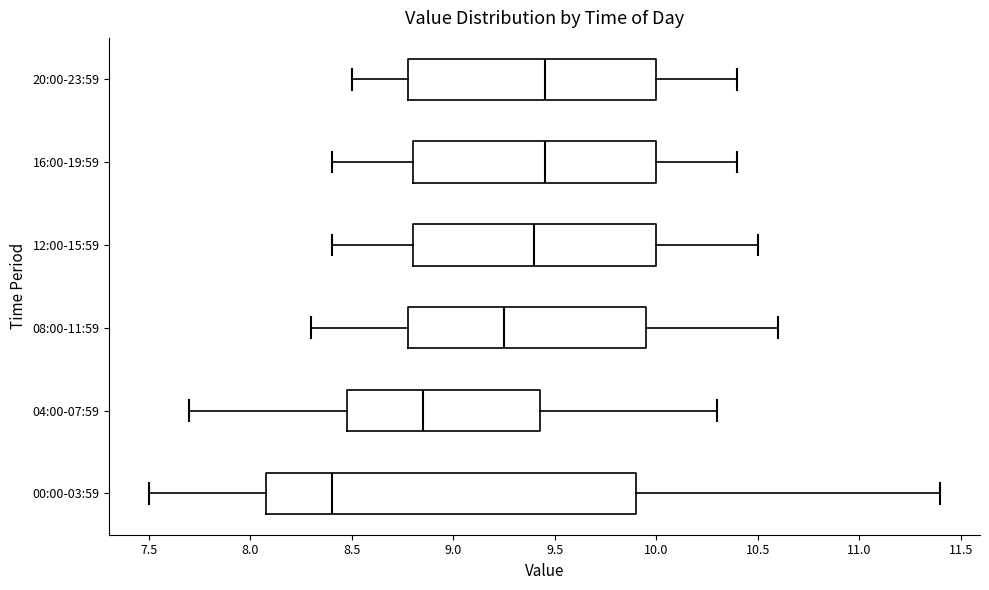

Reading bottom to top, read every box against the x-axis: the position of its median line, the range the box covers, and the ends of its whiskers. The values are not printed on the chart, so give them approximately, as read against the axis.

00:00-03:59: median 8.40, box 8.10 to 9.90, whiskers 7.50 to 11.40
04:00-07:59: median 8.85, box 8.50 to 9.45, whiskers 7.70 to 10.30
08:00-11:59: median 9.25, box 8.80 to 9.95, whiskers 8.30 to 10.60
12:00-15:59: median 9.40, box 8.80 to 10.00, whiskers 8.40 to 10.50
16:00-19:59: median 9.45, box 8.80 to 10.00, whiskers 8.40 to 10.40
20:00-23:59: median 9.45, box 8.80 to 10.00, whiskers 8.50 to 10.40